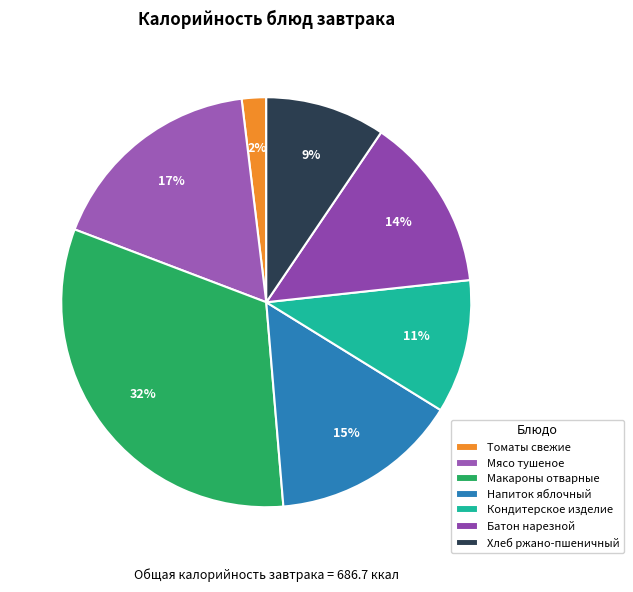

True or false: Макароны отварные accounts for 32% of the total.

True